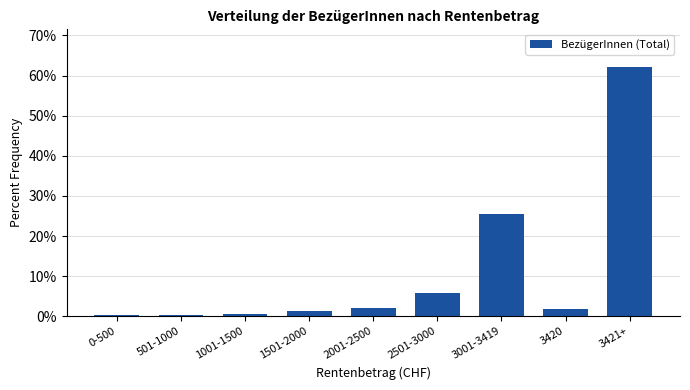

Approximately how many times larger is the value at 3421+ compared to 2001-2500?

30.3